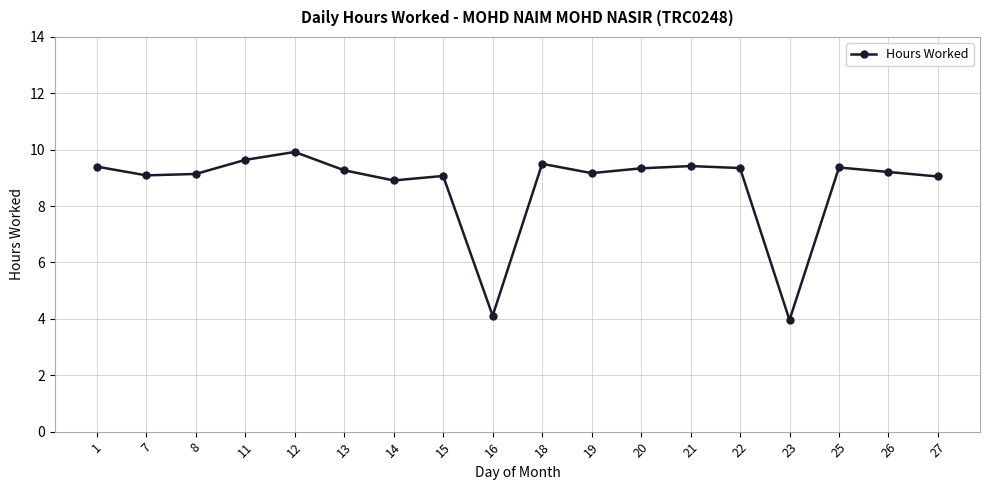

What is the smallest value displayed?

4.0